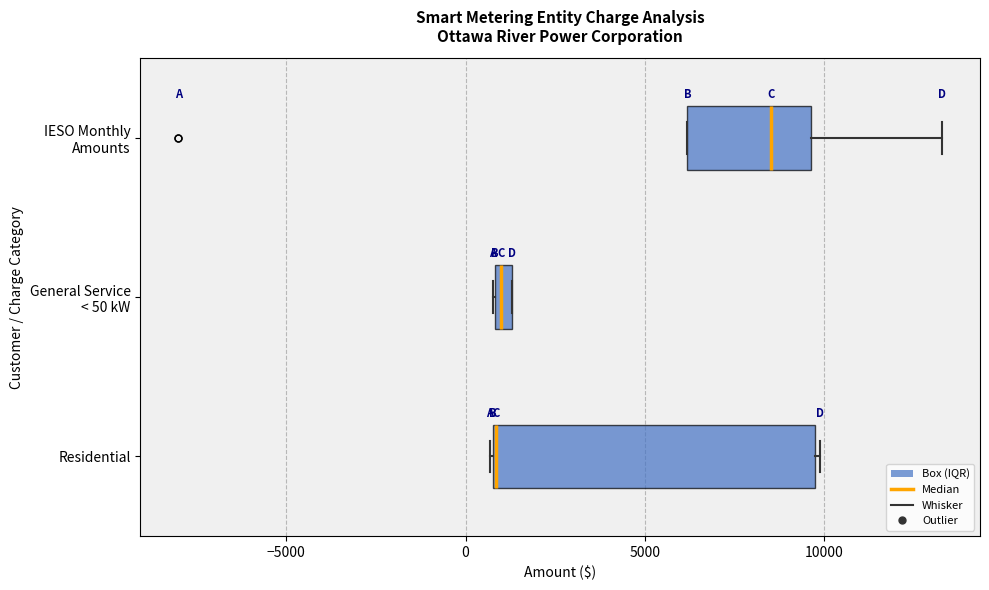

Where is the right edge of the box for Residential on the x-axis? The values are not printed on the chart, so give them approximately, as read against the axis.

9500